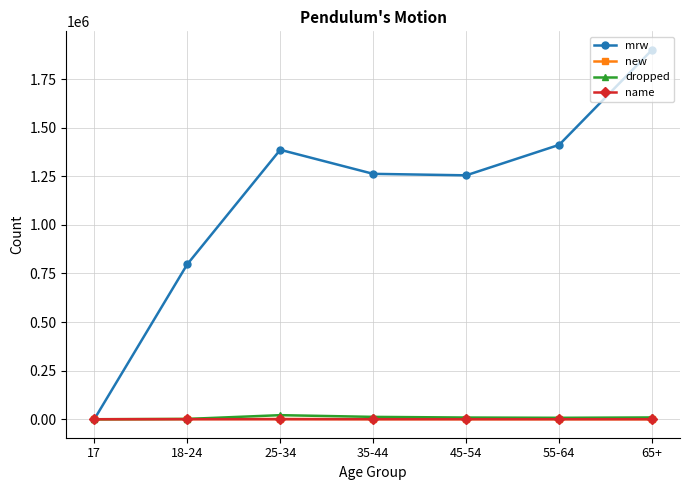

What is the difference between the mrw values at 25-34 and 45-54?

131409